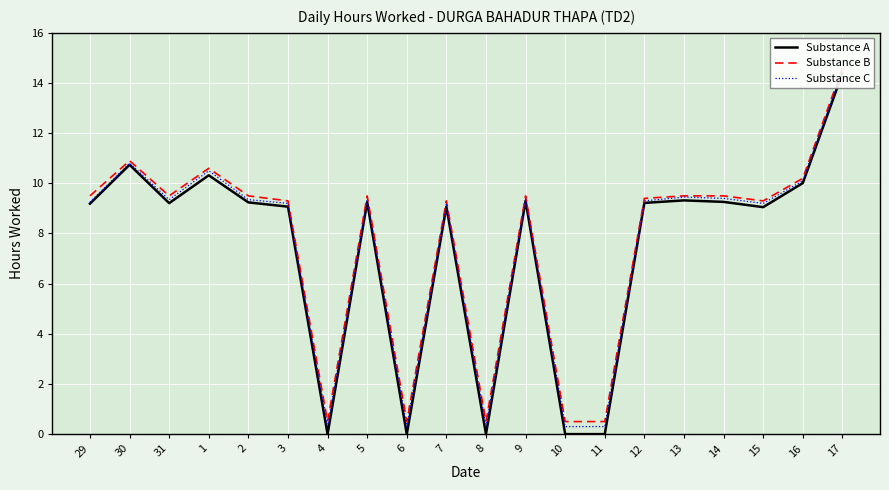

Rank the series at 6 from lowest to highest value.

Substance A, Substance C, Substance B